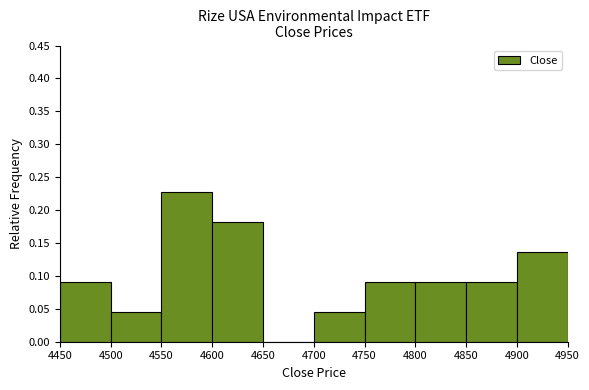

Reading left to right, transcribe this chart: for each bar, give the range it covers on the x-axis and its height. The values are not printed on the chart, so give them approximately, as read against the axis.

4450 to 4500: 0.090
4500 to 4550: 0.045
4550 to 4600: 0.225
4600 to 4650: 0.180
4650 to 4700: 0
4700 to 4750: 0.045
4750 to 4800: 0.090
4800 to 4850: 0.090
4850 to 4900: 0.090
4900 to 4950: 0.135